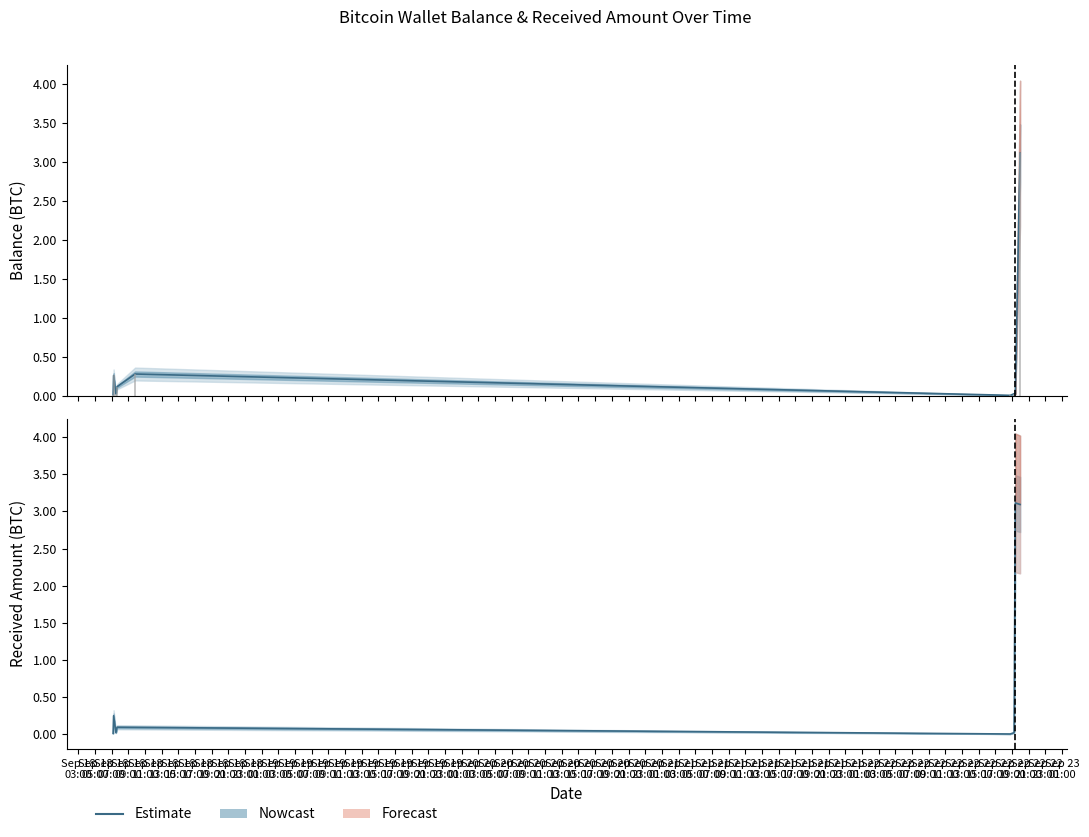

What position from the left is Sep 18
15:00?

7